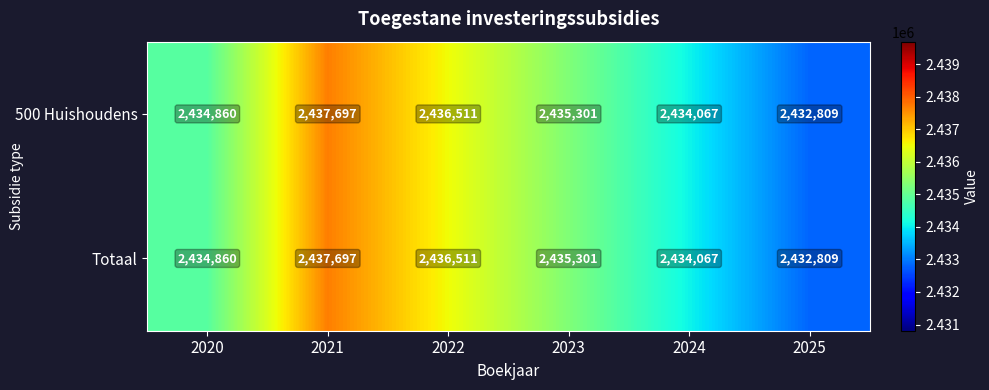

Read the Totaal value at 2025.

2432809